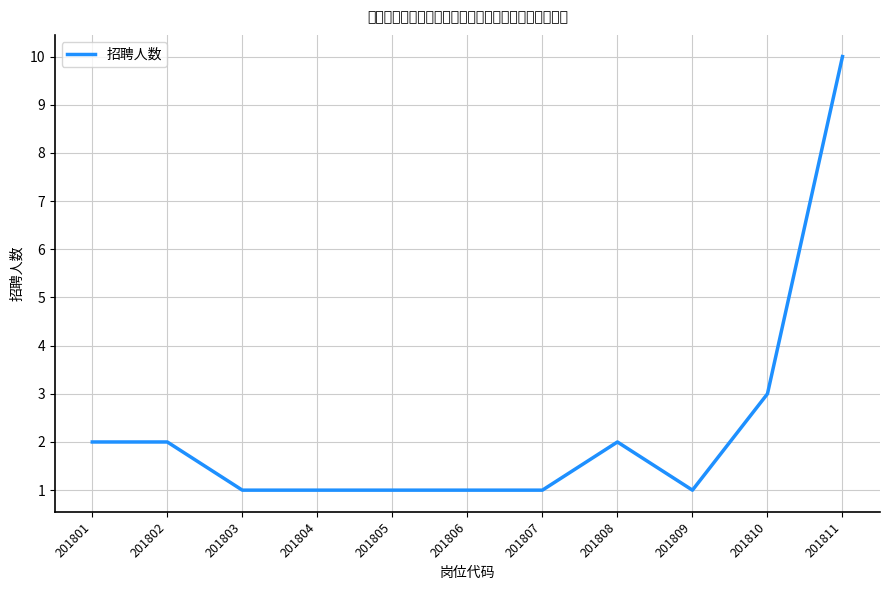

The chart shows a value of 1 at 201804. True or false?

True